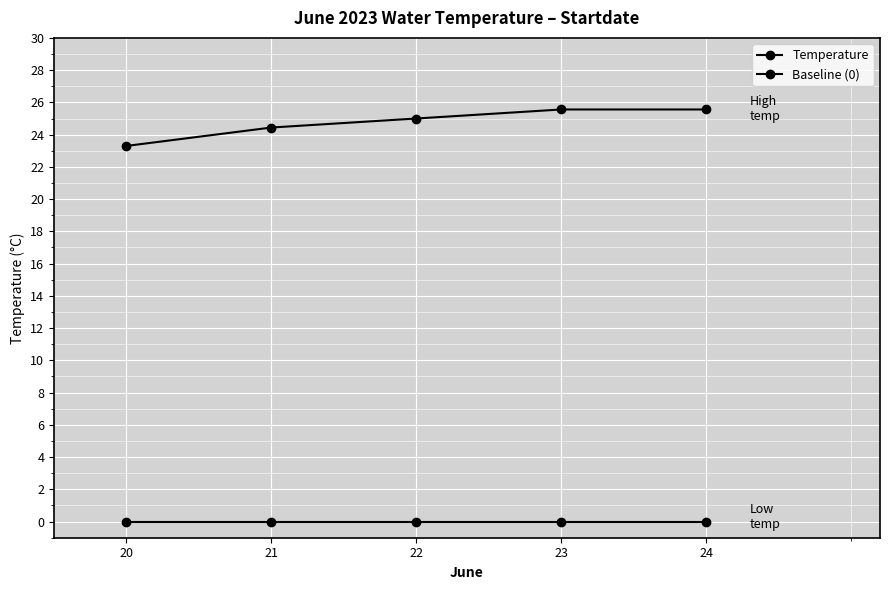

How many categories are shown in the chart?

5